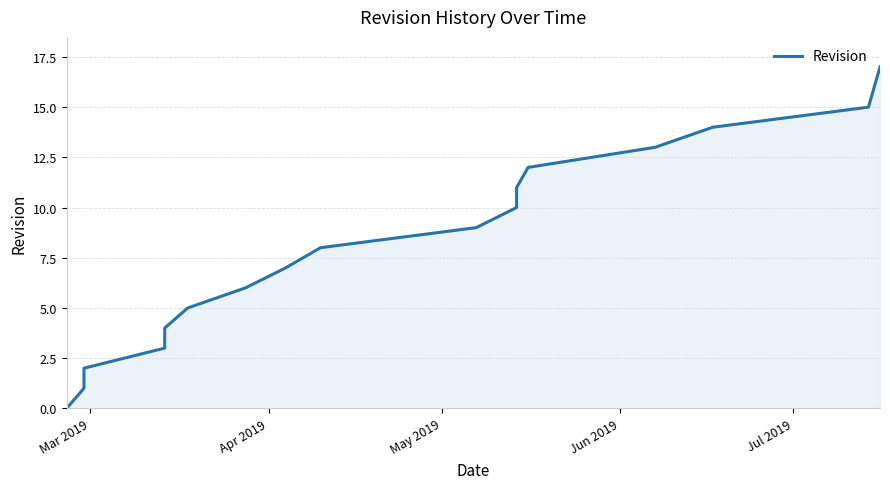

What is the difference between the second highest and second lowest values?

15